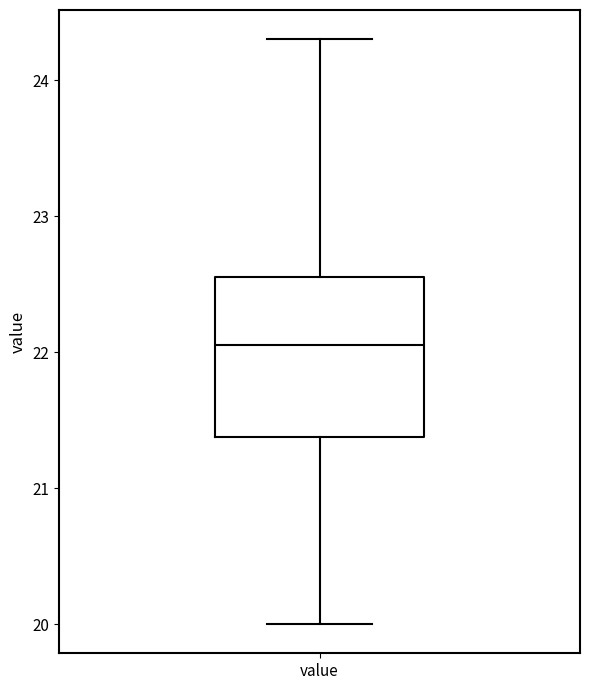

Where is the lower edge of the box for value on the y-axis? The values are not printed on the chart, so give them approximately, as read against the axis.

21.4